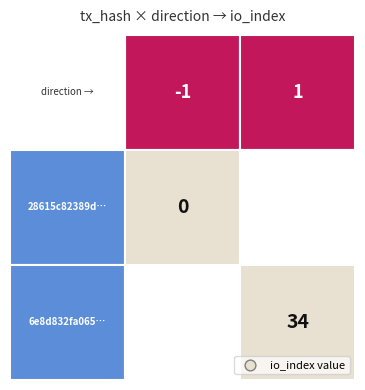

Is the value of 28615c82389d52011b8031d06b5cb7da03a46a8 at io_index greater than the value of 6e8d832fa0652b1dc94a71e4ec1f4d2686f116a at io_index?

No